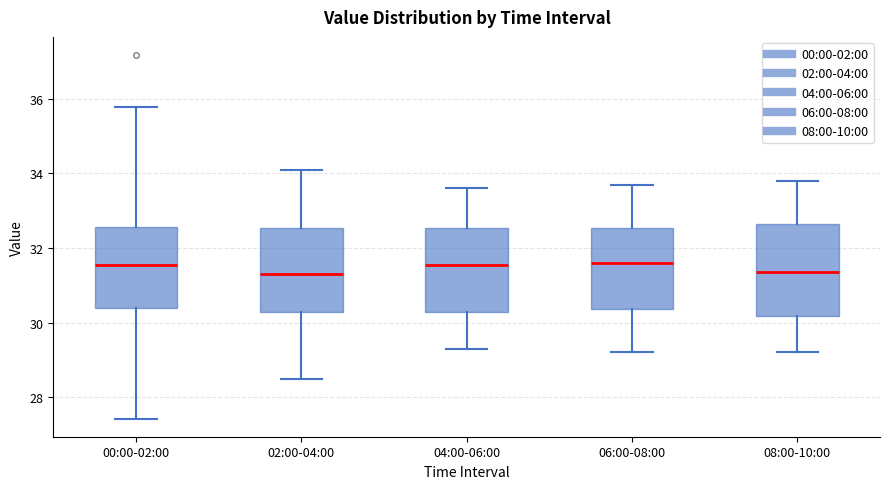

Reading left to right, read every box against the y-axis: the position of its median line, the range the box covers, and the ends of its whiskers. The values are not printed on the chart, so give them approximately, as read against the axis.

00:00-02:00: median 31.6, box 30.4 to 32.6, whiskers 27.4 to 35.8
02:00-04:00: median 31.4, box 30.2 to 32.6, whiskers 28.6 to 34.2
04:00-06:00: median 31.6, box 30.2 to 32.6, whiskers 29.4 to 33.6
06:00-08:00: median 31.6, box 30.4 to 32.6, whiskers 29.2 to 33.8
08:00-10:00: median 31.4, box 30.2 to 32.6, whiskers 29.2 to 33.8